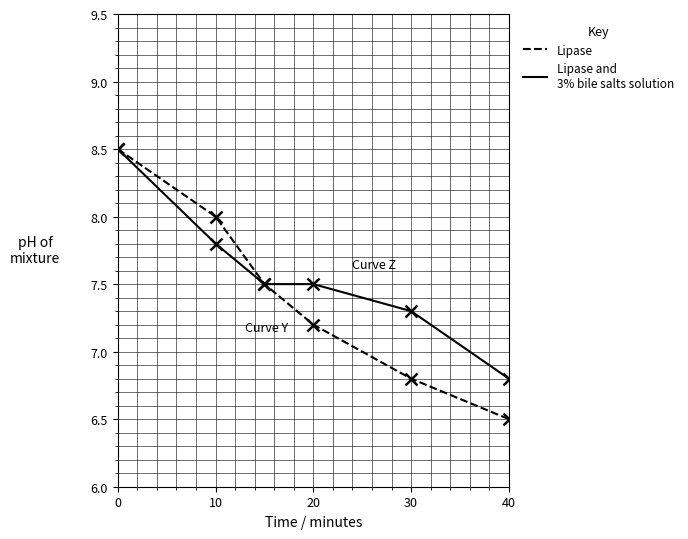

How many Lipase values are between 6 and 8?

5